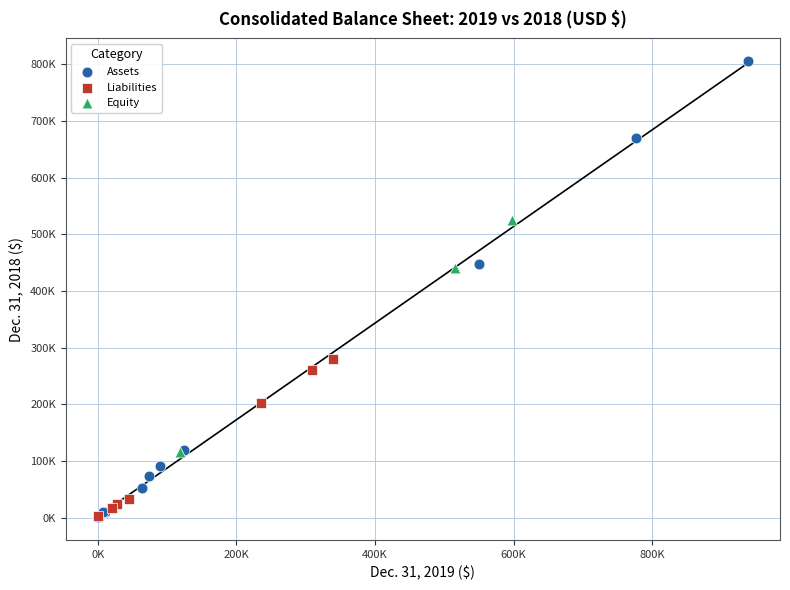

Which series has the largest Y range (max minus min)?

Assets